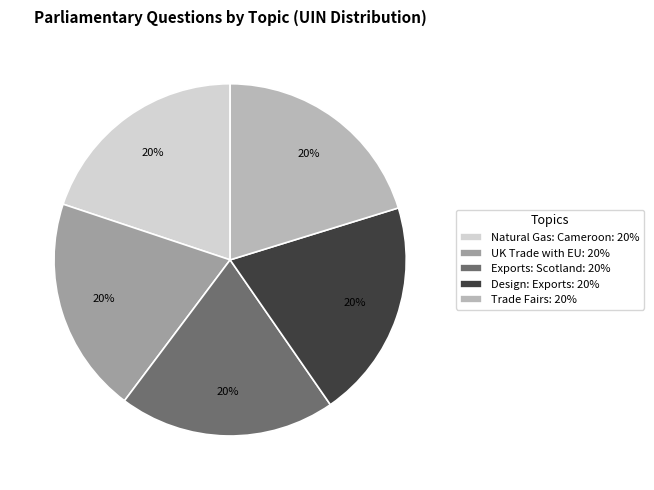

Does any single category account for the majority?

No